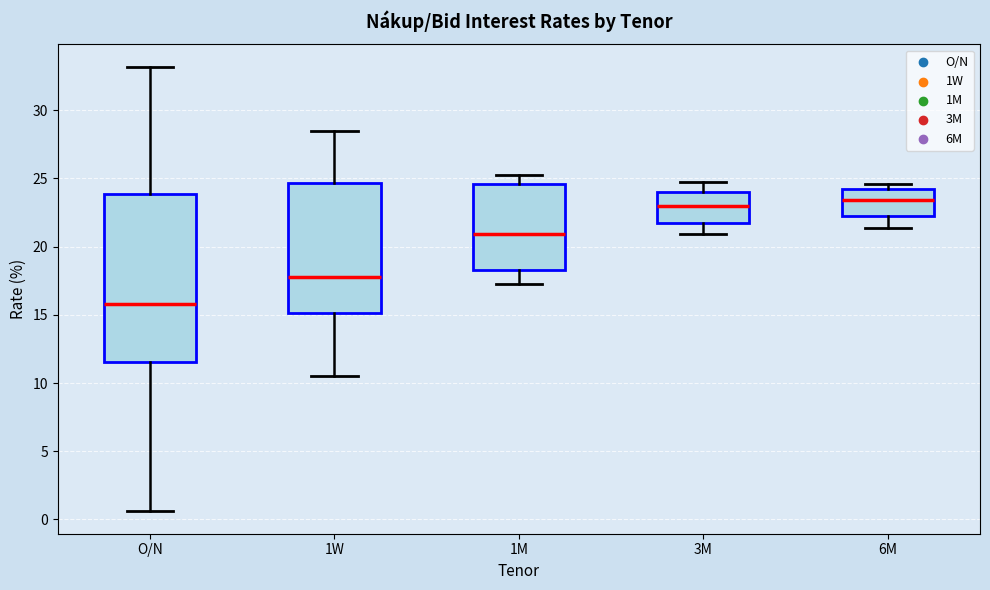

Where is the lower edge of the box for 1W on the y-axis? The values are not printed on the chart, so give them approximately, as read against the axis.

15.0